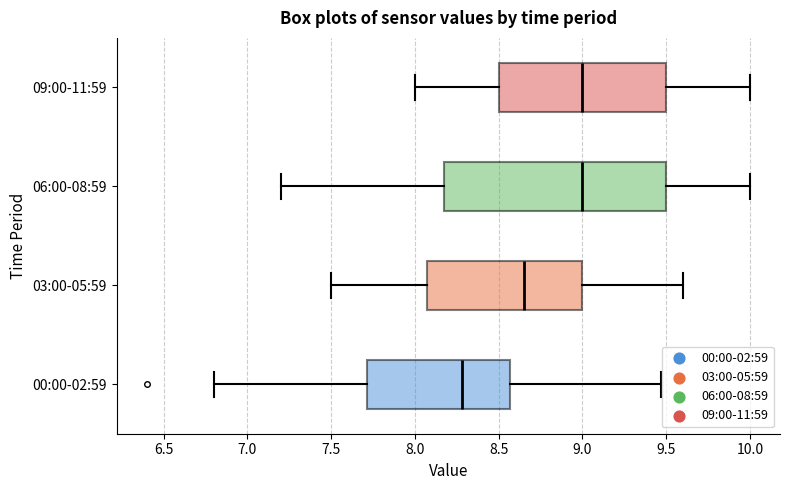

Reading bottom to top, transcribe this box plot: for each box, give where its median line is, the range the box spans, and where its two whiskers end, as read against the x-axis. The values are not printed on the chart, so give them approximately, as read against the axis.

00:00-02:59: median 8.30, box 7.70 to 8.55, whiskers 6.80 to 9.45
03:00-05:59: median 8.65, box 8.10 to 9.00, whiskers 7.50 to 9.60
06:00-08:59: median 9.00, box 8.20 to 9.50, whiskers 7.20 to 10.00
09:00-11:59: median 9.00, box 8.50 to 9.50, whiskers 8.00 to 10.00